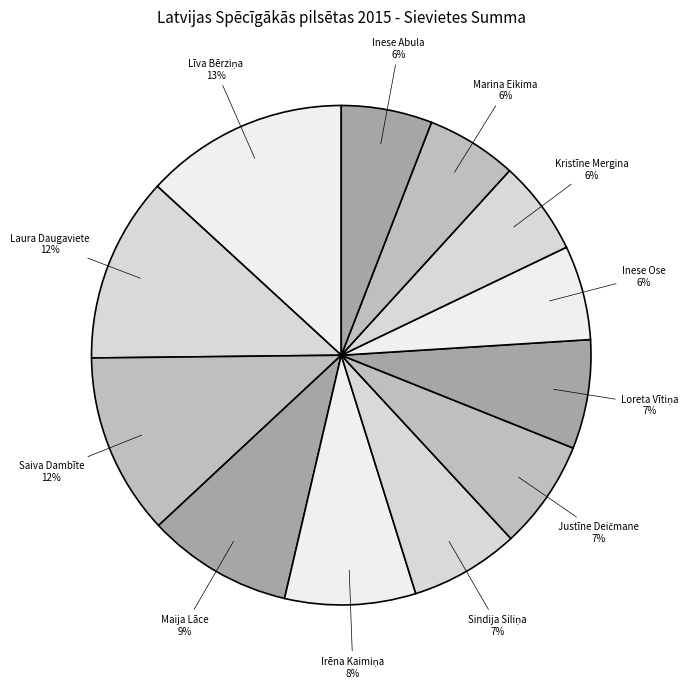

Is there a majority slice in this chart?

No